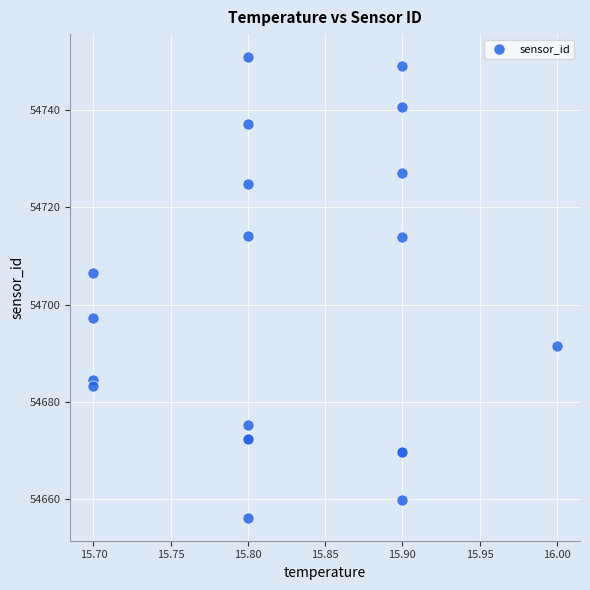

What Y value in the scatter plot is closest to 54703?

54706.5